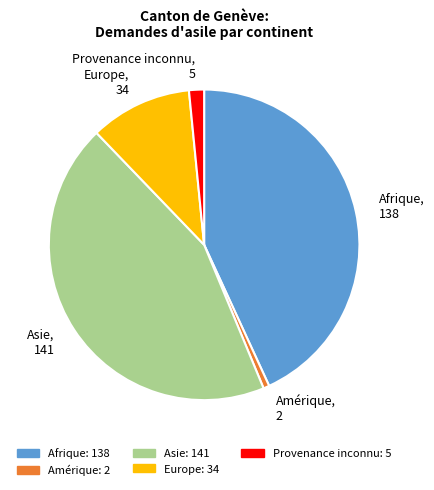

Which slice is the largest?

Asie